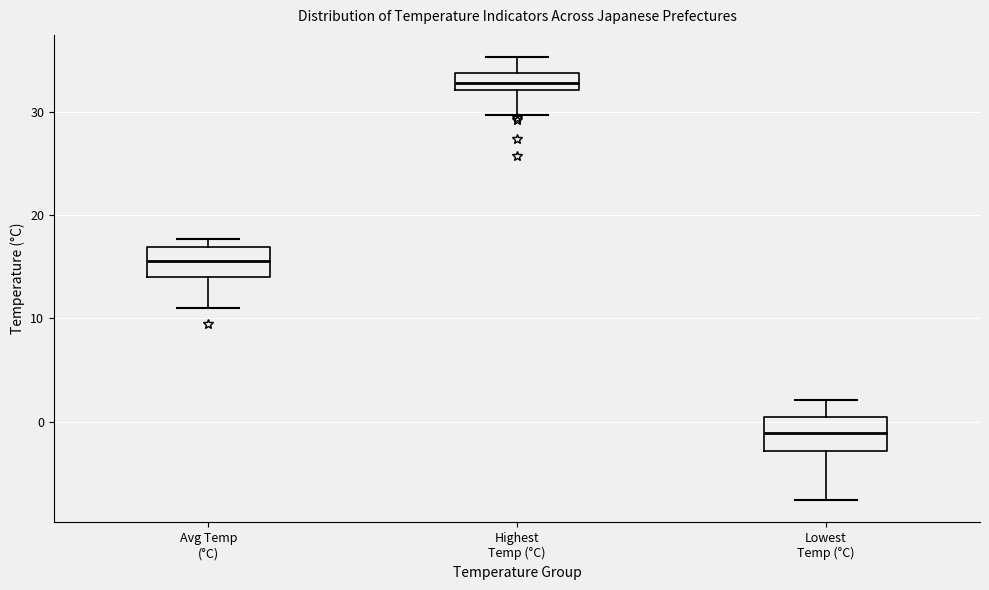

Reading left to right, transcribe this box plot: for each box, give where its median line is, the range the box spans, and where its two whiskers end, as read against the y-axis. The values are not printed on the chart, so give them approximately, as read against the axis.

Avg Temp (°C): median 16, box 14 to 17, whiskers 11 to 18
Highest Temp (°C): median 33, box 32 to 34, whiskers 30 to 35
Lowest Temp (°C): median -1, box -3 to 0, whiskers -8 to 2